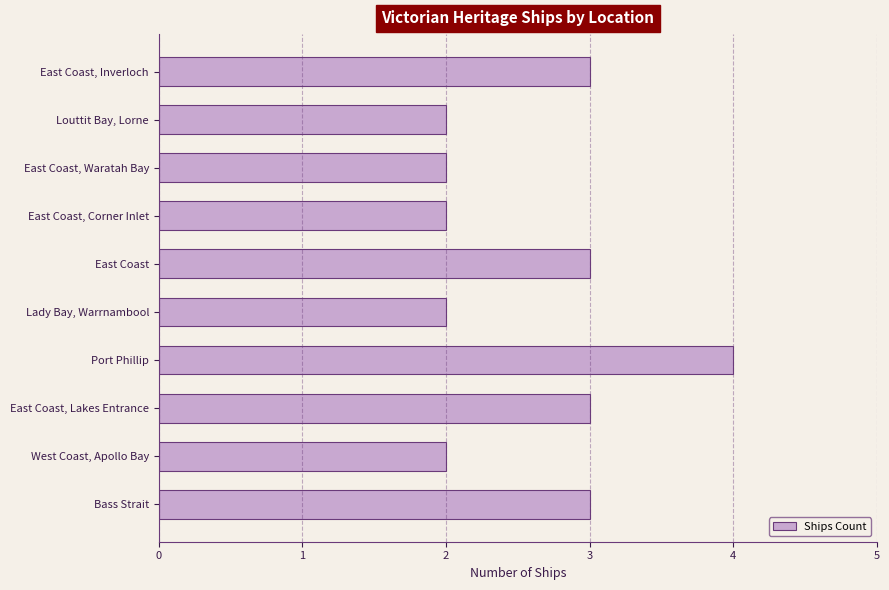

What is the ratio of the value at Bass Strait to the value at East Coast?

1.0